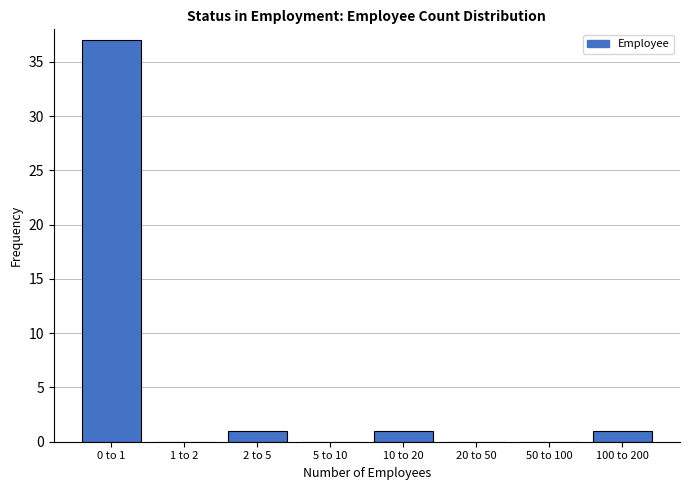

Reading right to left, extract all data points from this chart.

100 to 200=1	50 to 100=0	20 to 50=0	10 to 20=1	5 to 10=0	2 to 5=1	1 to 2=0	0 to 1=37